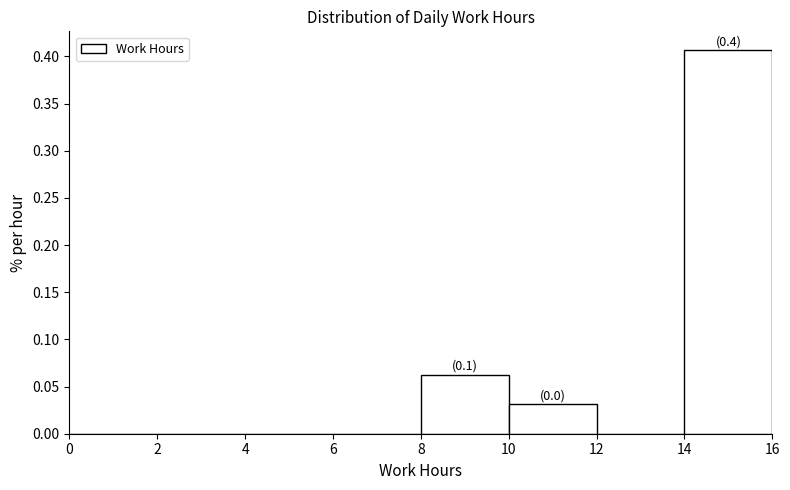

Over which range of the x-axis is the bar tallest?

14 to 16